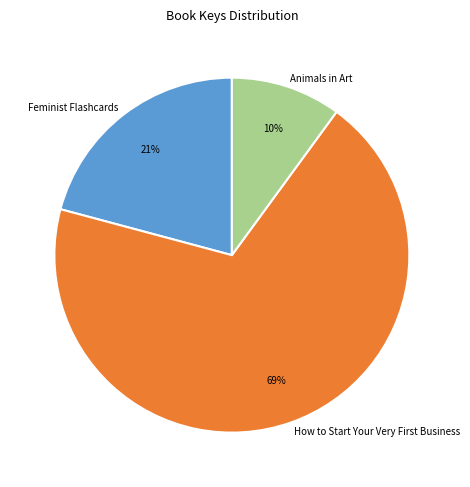

To the nearest percent, what is the difference between the largest and smallest slice percentages?

59%